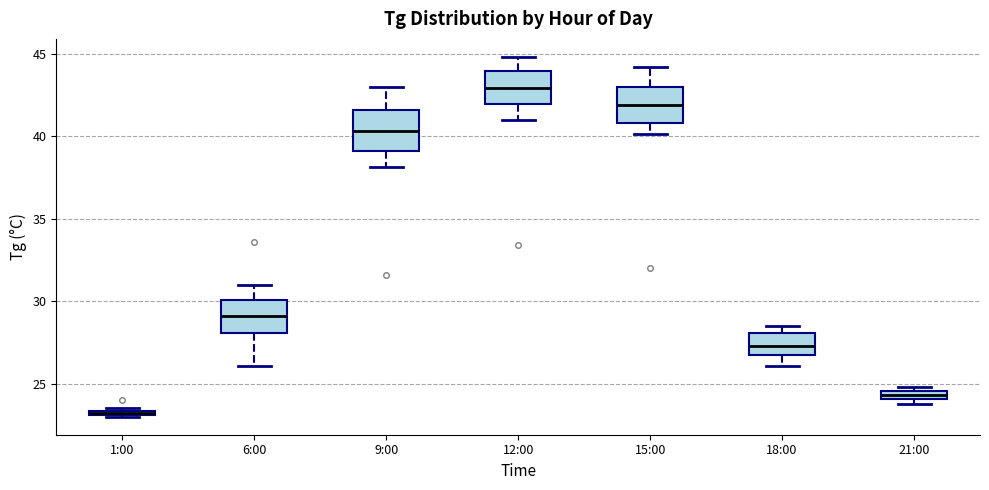

Where is the upper edge of the box for 21:00 on the y-axis? The values are not printed on the chart, so give them approximately, as read against the axis.

24.5